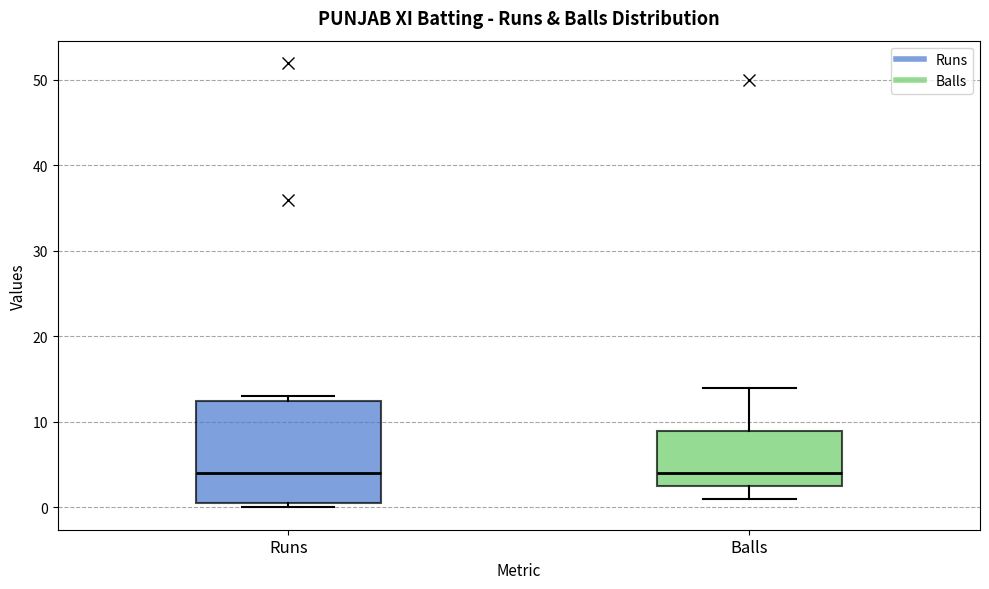

Which box is the tallest, from its lower edge to its upper edge?

Runs